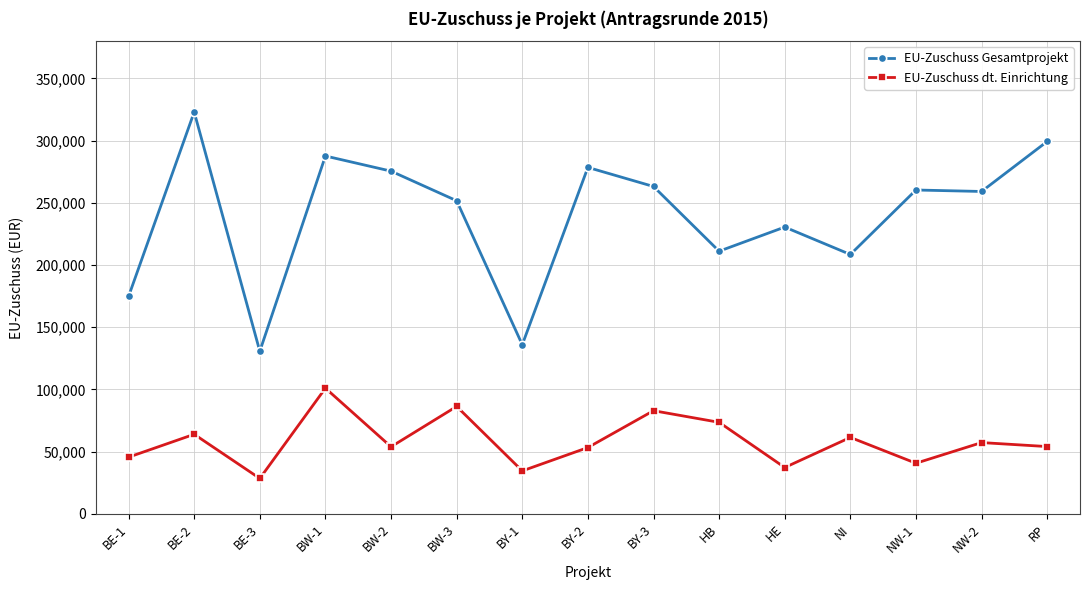

Count the number of data series in this chart.

2